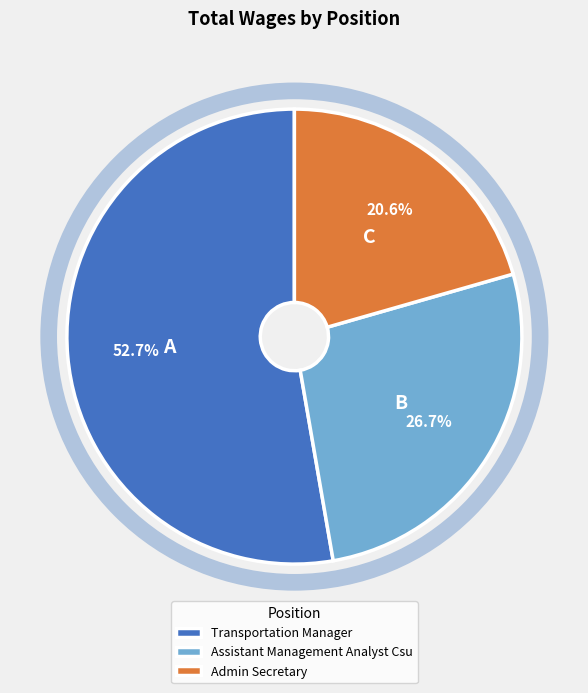

Combined, do Assistant Management Analyst Csu and Transportation Manager account for over 50%?

Yes